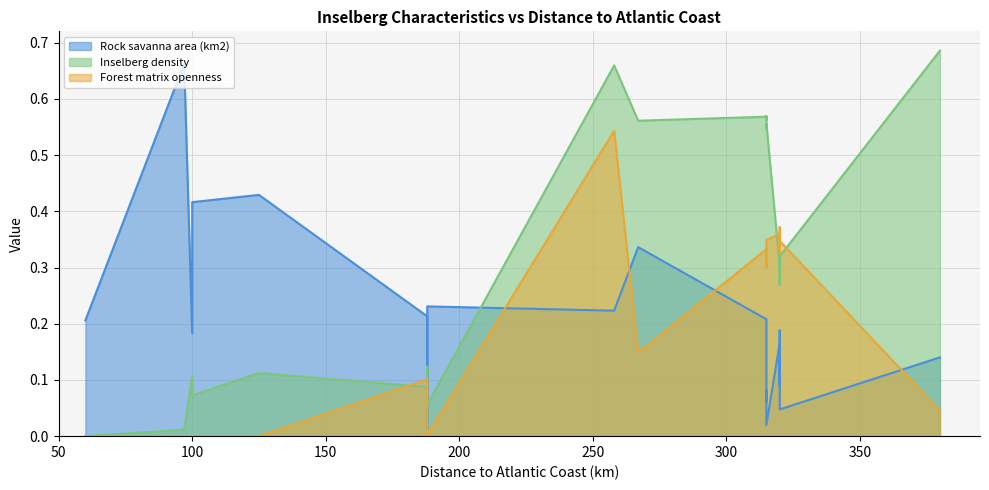

Count the number of data series in this chart.

3